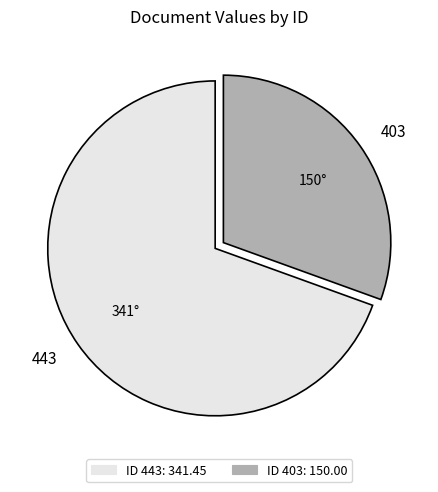

The 403 slice represents 41% of the pie. True or false?

False